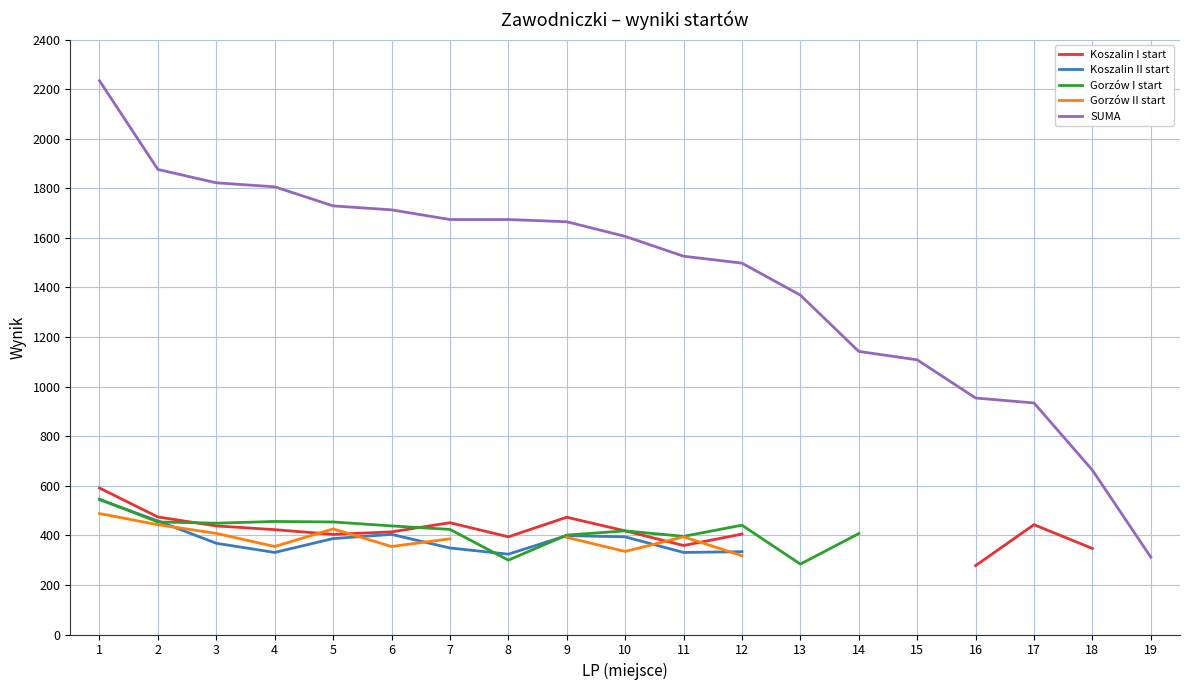

How many values in Koszalin II start are above zero?

14